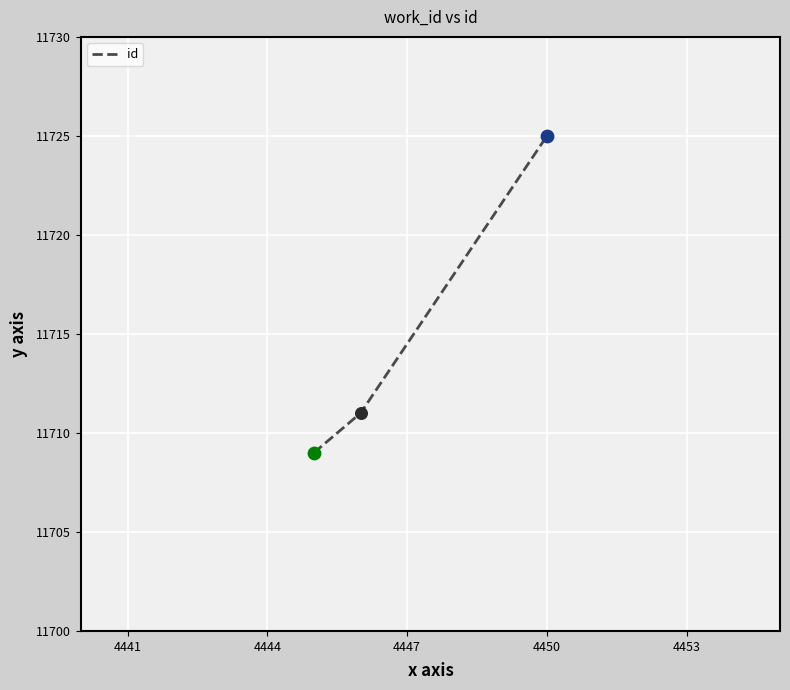

What is the sum of all values?

35145